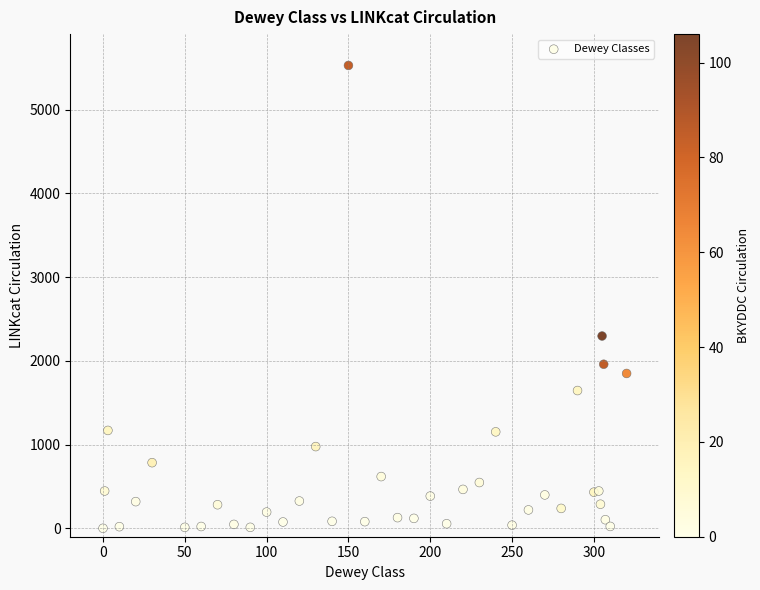

What Y value in the scatter plot is closest to 2763?

2296